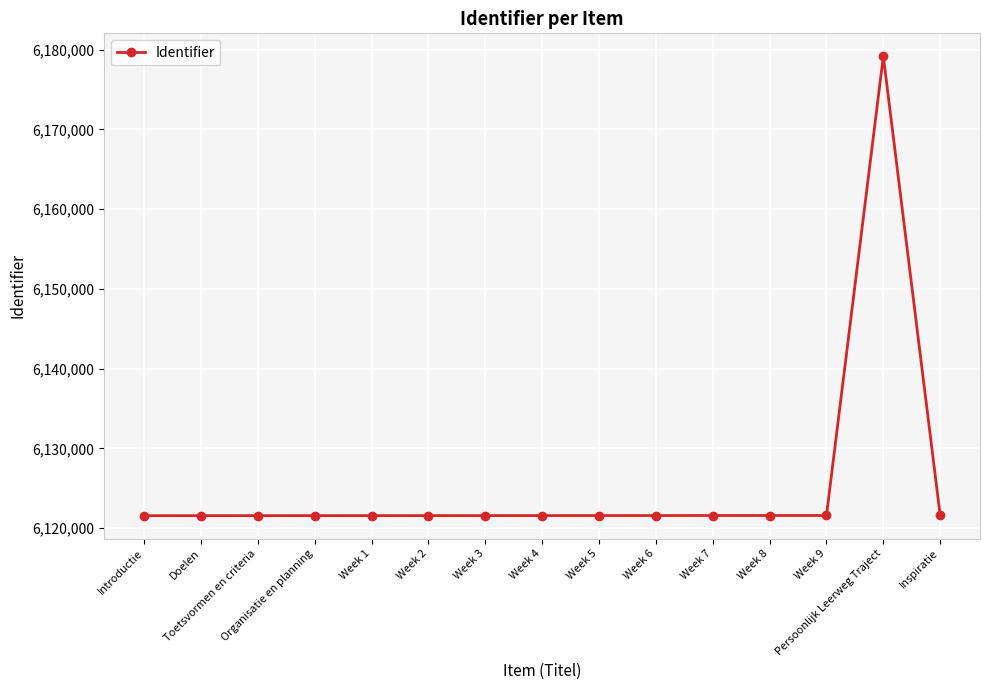

What is the minimum value shown in the chart?

6121560